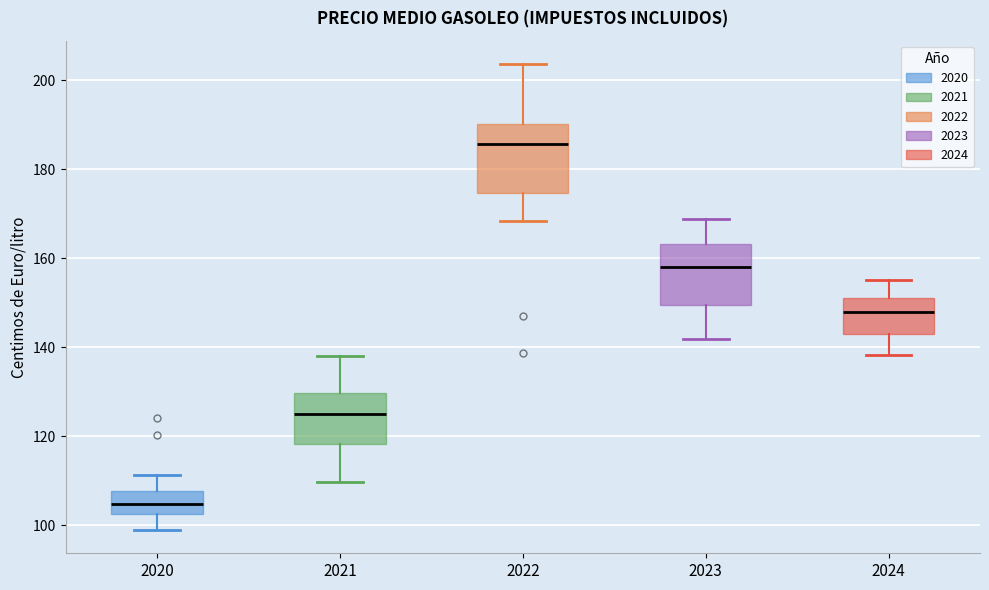

Which box's median line is the highest?

2022